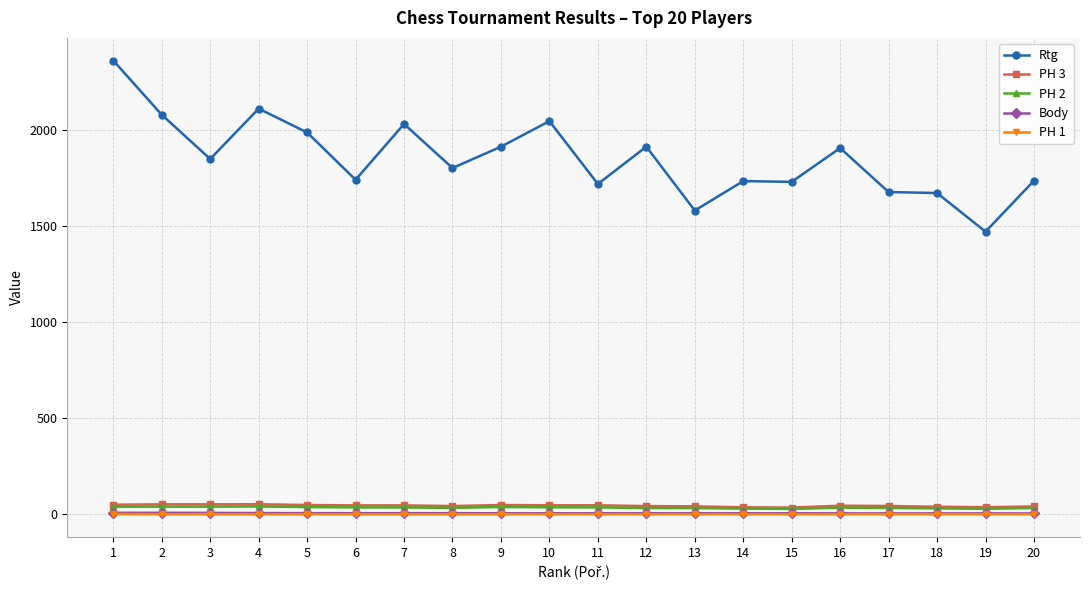

What is the greatest value displayed?

2360.0